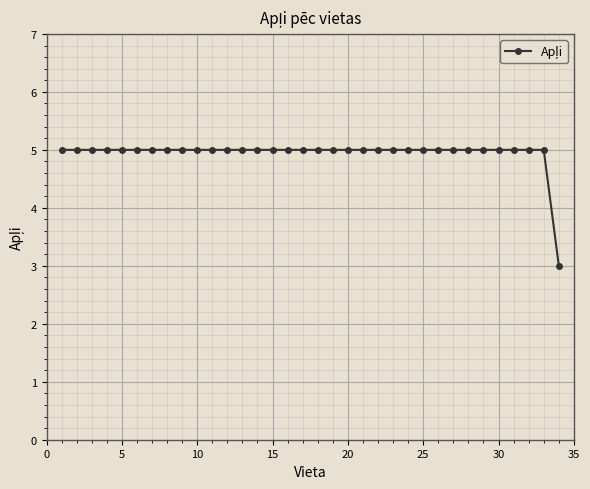

Count the number of data series in this chart.

1